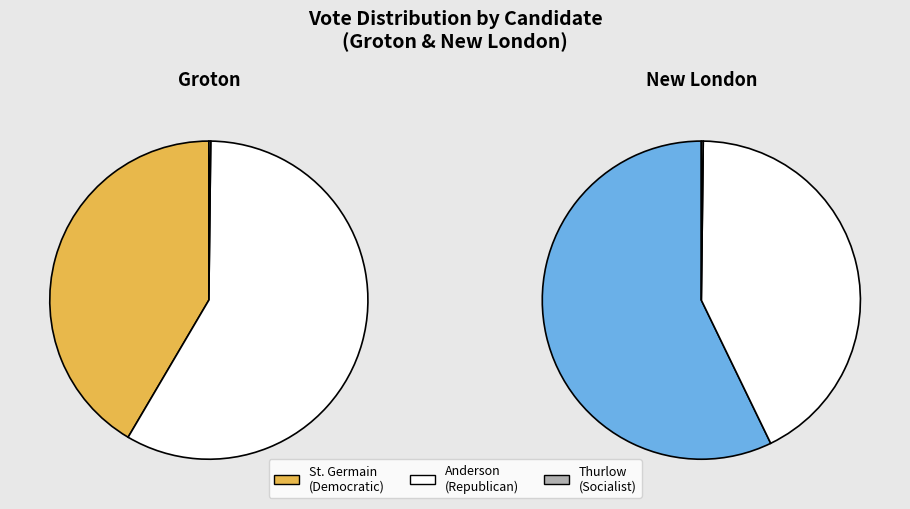

At Groton, list the series in order from smallest to largest.

Lawrence B. Thurlow Socialist, Joseph A. St. Germain Democratic, Robert P. Anderson Republican